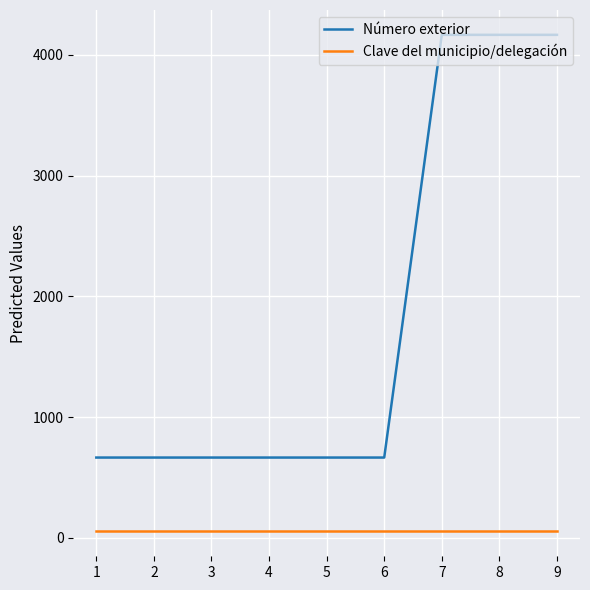

Which series has the widest spread of values?

Número exterior